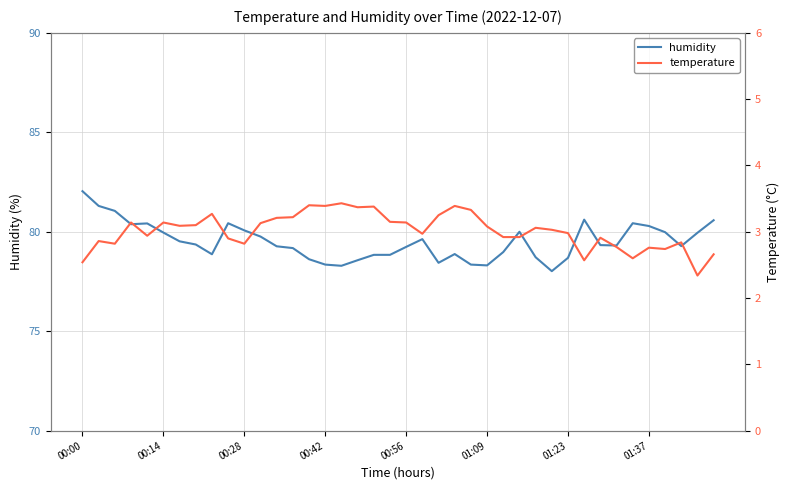

What is the sum of all temperature values?

120.6